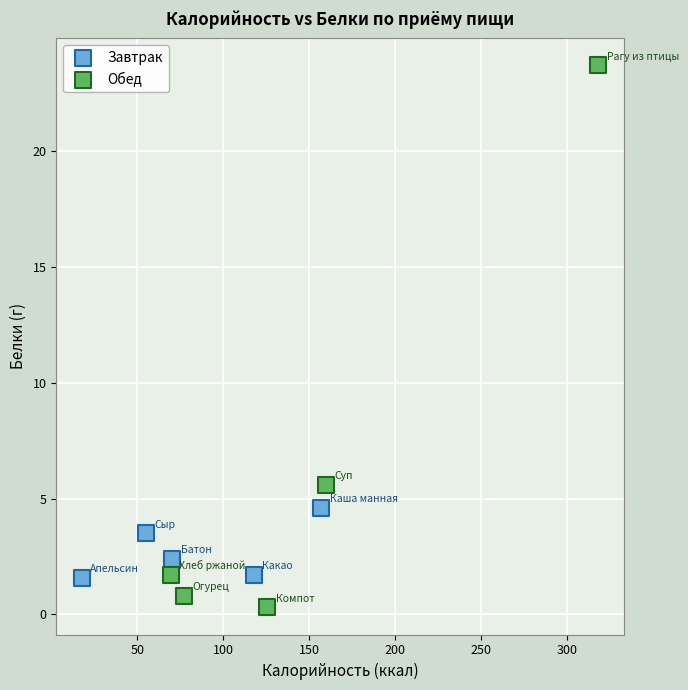

Which series has the largest Y range (max minus min)?

Обед